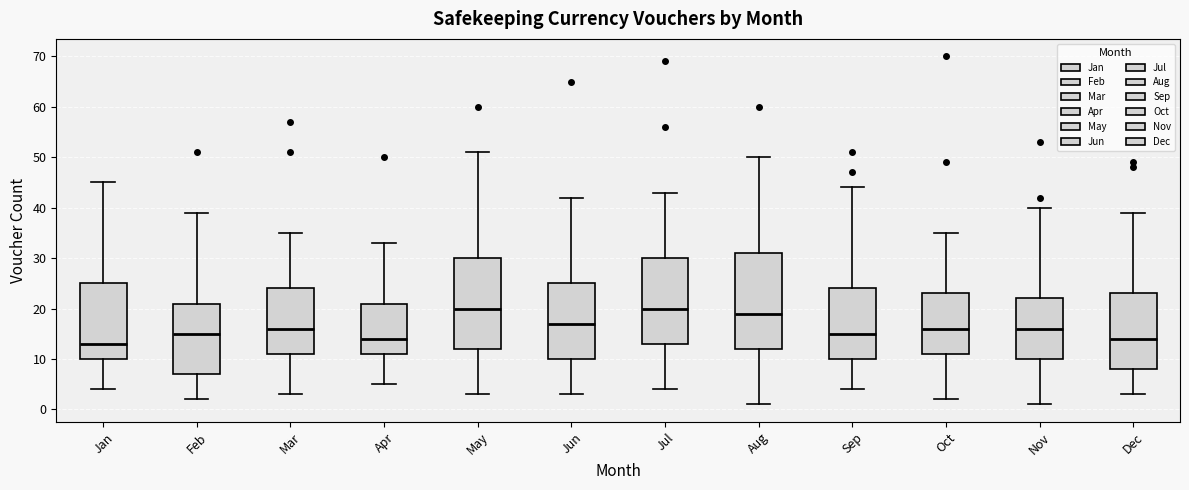

Reading left to right, read every box against the y-axis: the position of its median line, the range the box covers, and the ends of its whiskers. The values are not printed on the chart, so give them approximately, as read against the axis.

Jan: median 13, box 10 to 25, whiskers 4 to 45
Feb: median 15, box 7 to 21, whiskers 2 to 39
Mar: median 16, box 11 to 24, whiskers 3 to 35
Apr: median 14, box 11 to 21, whiskers 5 to 33
May: median 20, box 12 to 30, whiskers 3 to 51
Jun: median 17, box 10 to 25, whiskers 3 to 42
Jul: median 20, box 13 to 30, whiskers 4 to 43
Aug: median 19, box 12 to 31, whiskers 1 to 50
Sep: median 15, box 10 to 24, whiskers 4 to 44
Oct: median 16, box 11 to 23, whiskers 2 to 35
Nov: median 16, box 10 to 22, whiskers 1 to 40
Dec: median 14, box 8 to 23, whiskers 3 to 39